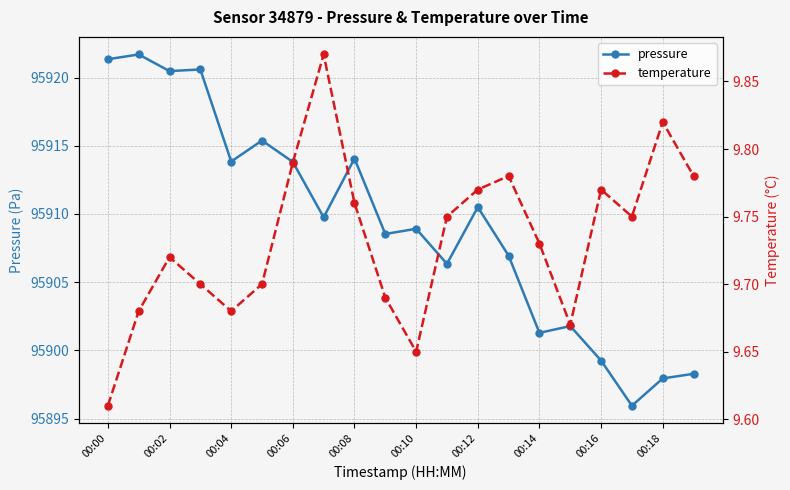

What is the sum of the pressure values at 00:14 and 00:02?

191821.8